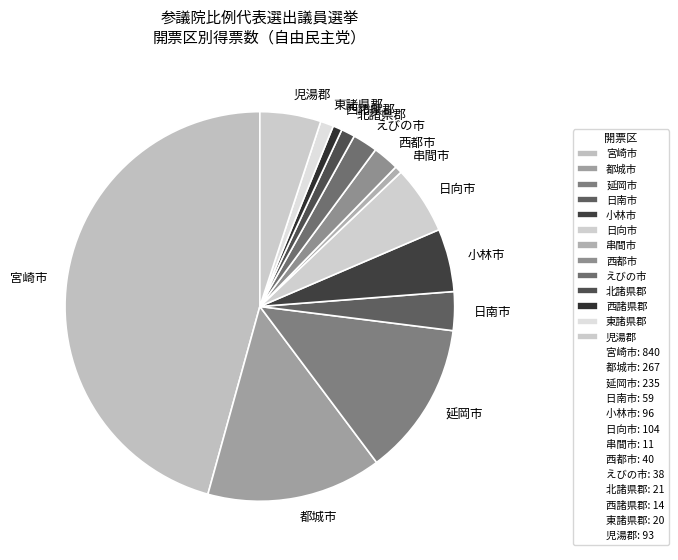

Is there a majority slice in this chart?

No